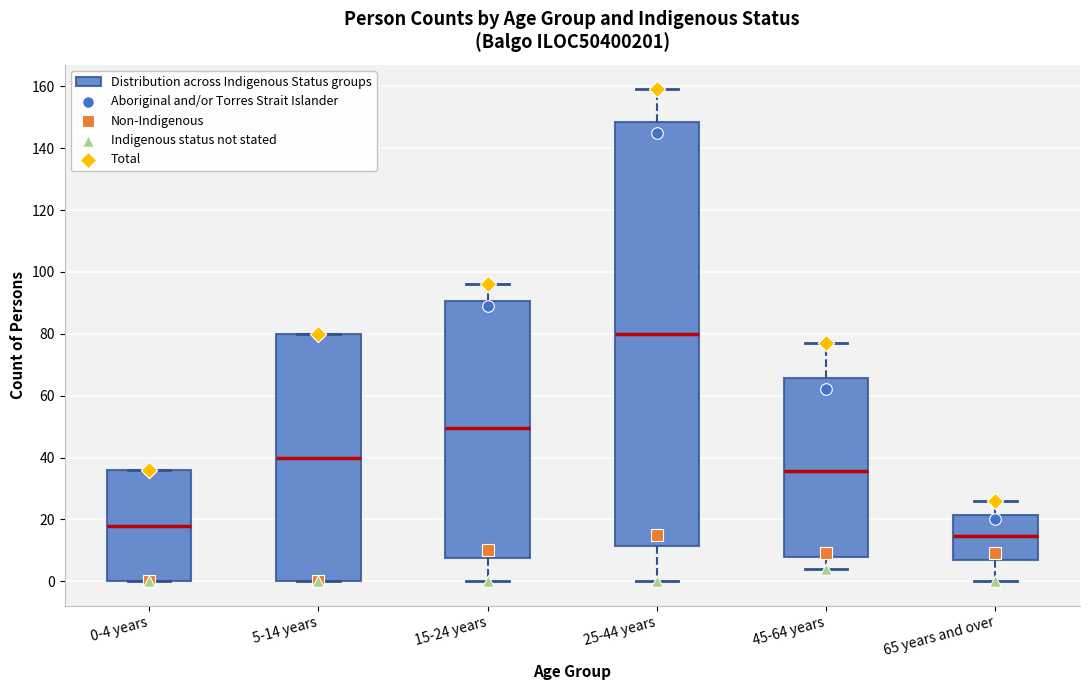

Which box has the highest median line?

25-44 years